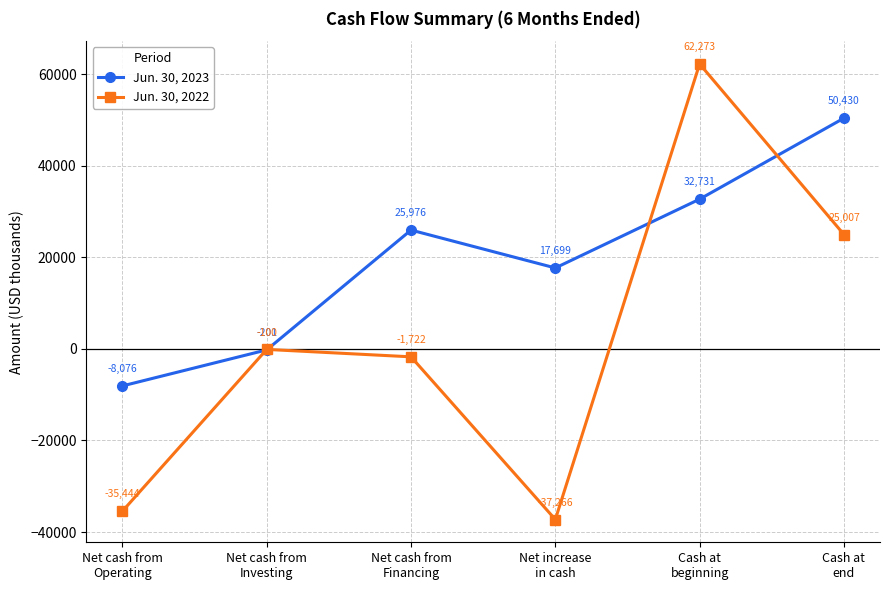

In Jun. 30, 2023, how many points are lower than both neighbors (excluding endpoints)?

1